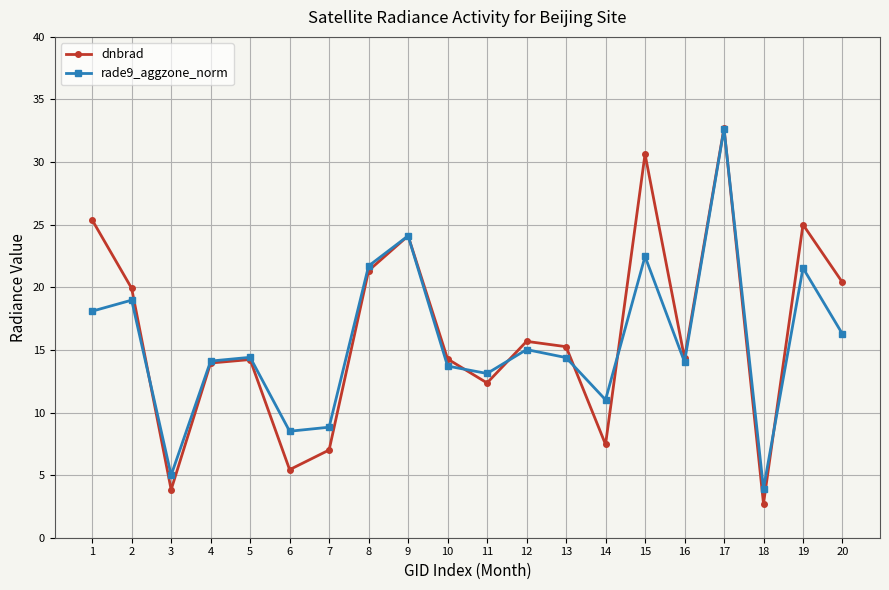

What is the sum of all dnbrad values?

326.0